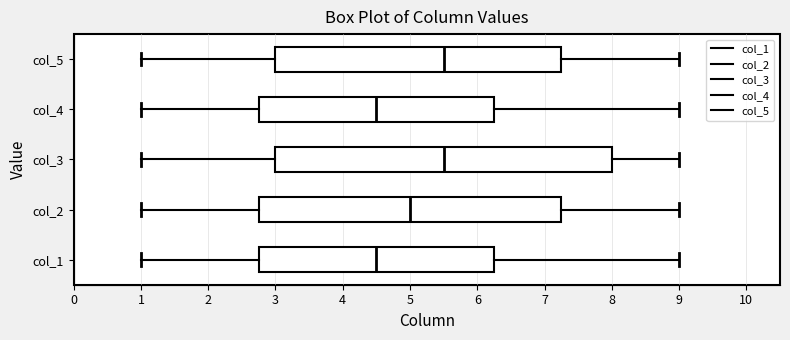

Which box is the widest, from its left edge to its right edge?

col_3